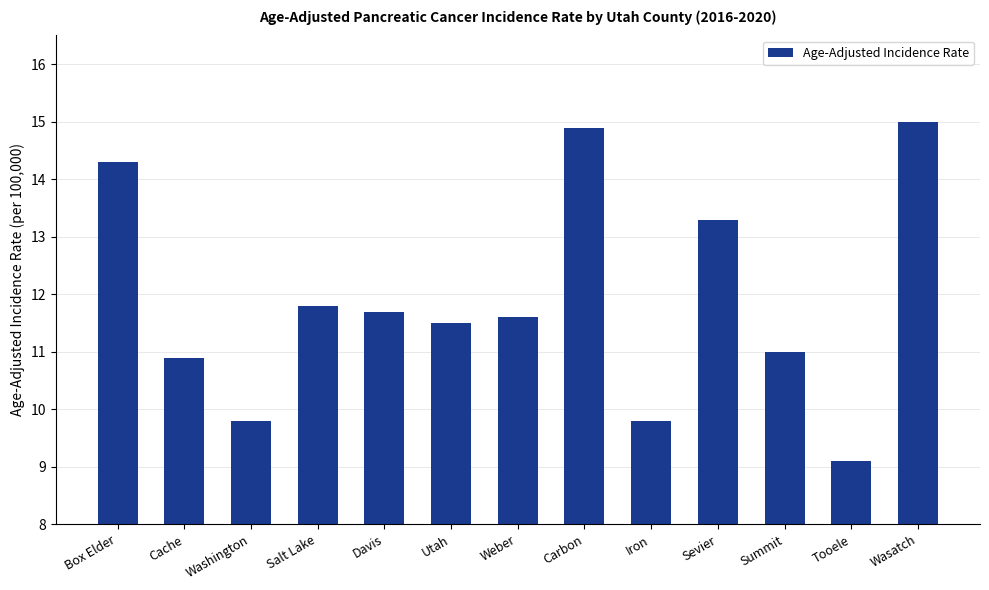

The chart shows a value of 11.5 at Utah. True or false?

True